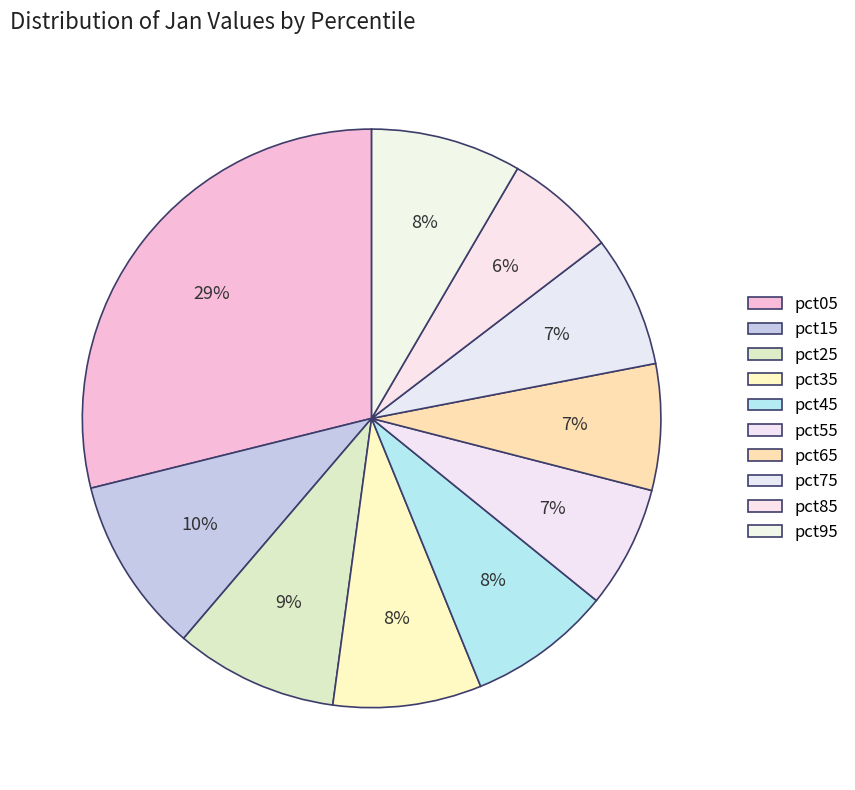

To the nearest percent, what percentage of the pie is pct35?

8%